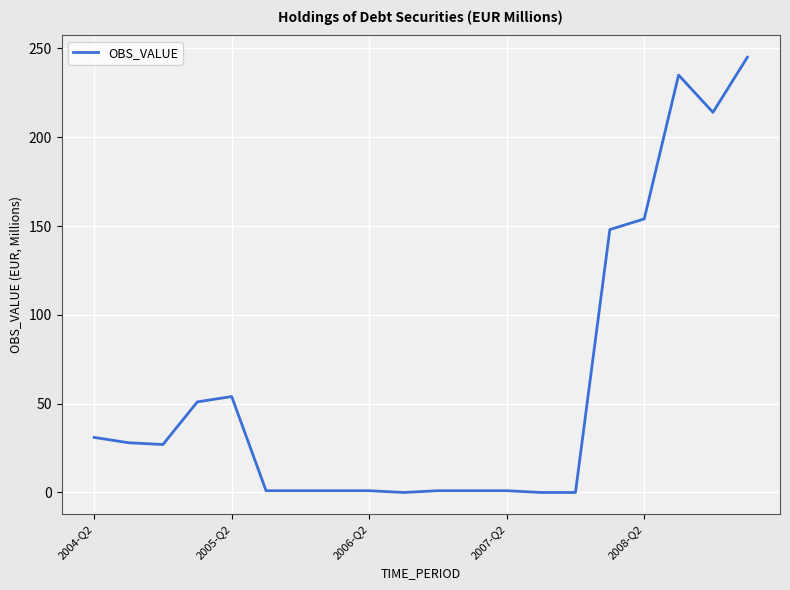

What is the greatest value displayed?

245